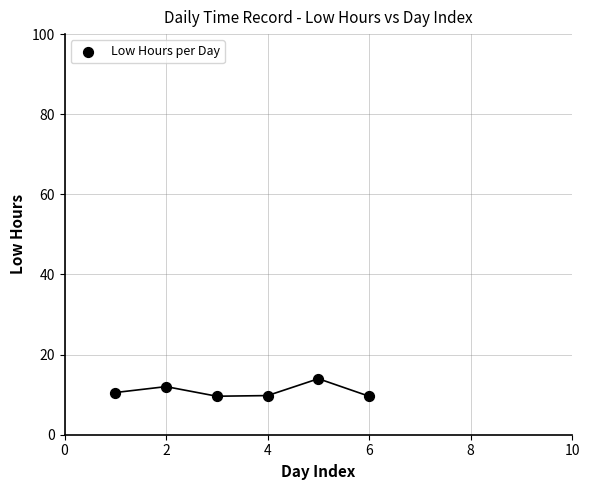

What is the average X value?

3.5